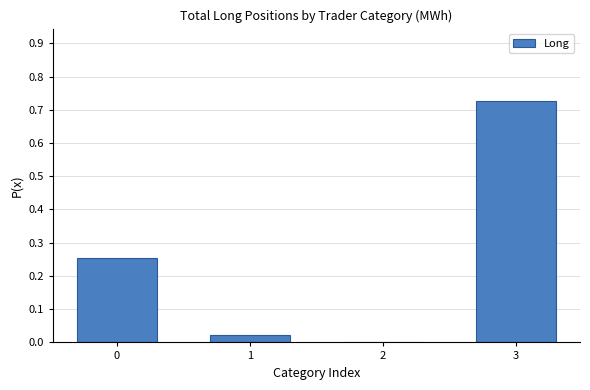

What is the sum of all values?

1.0